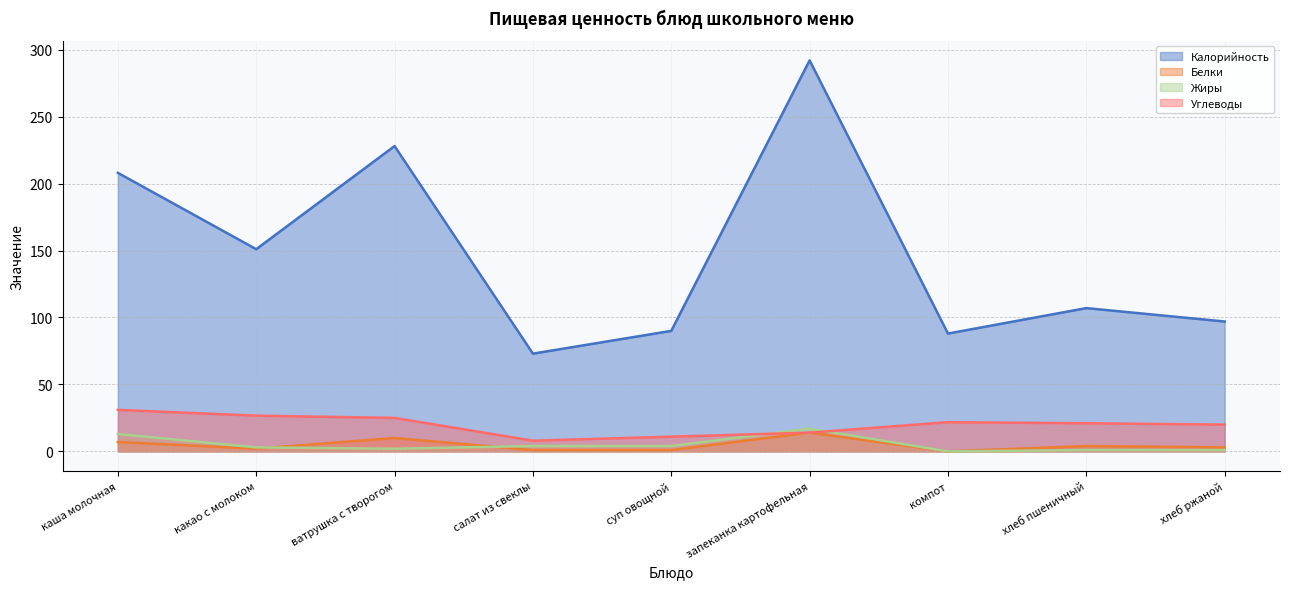

Does the chart have visible grid lines?

Yes